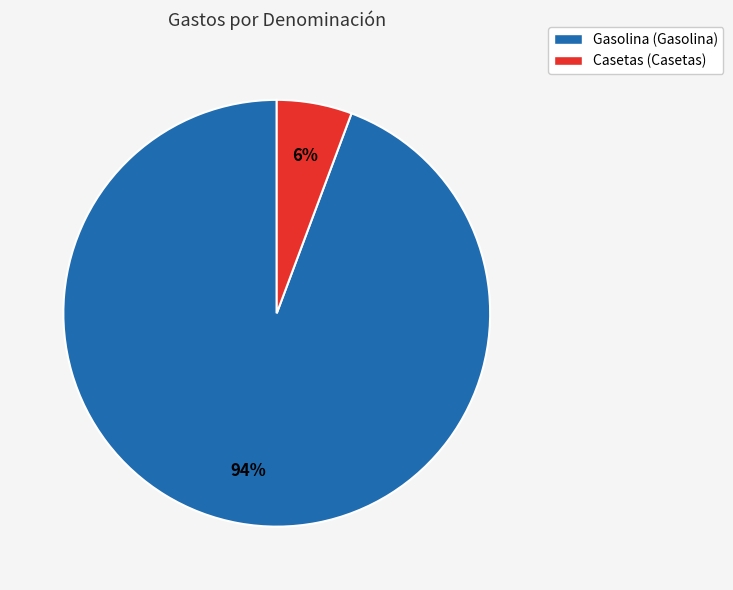

Is it true that Gasolina (Gasolina) is 94% of the pie?

True